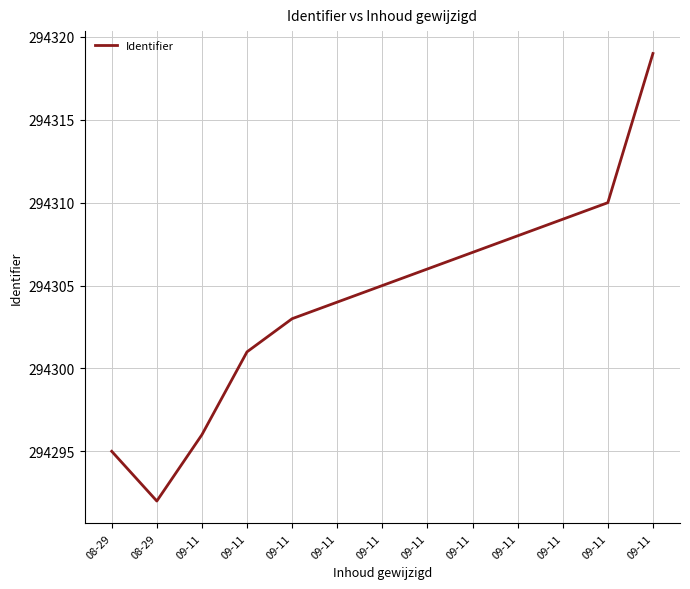

What is the sum of the values at 09-11 and 09-11?

588608